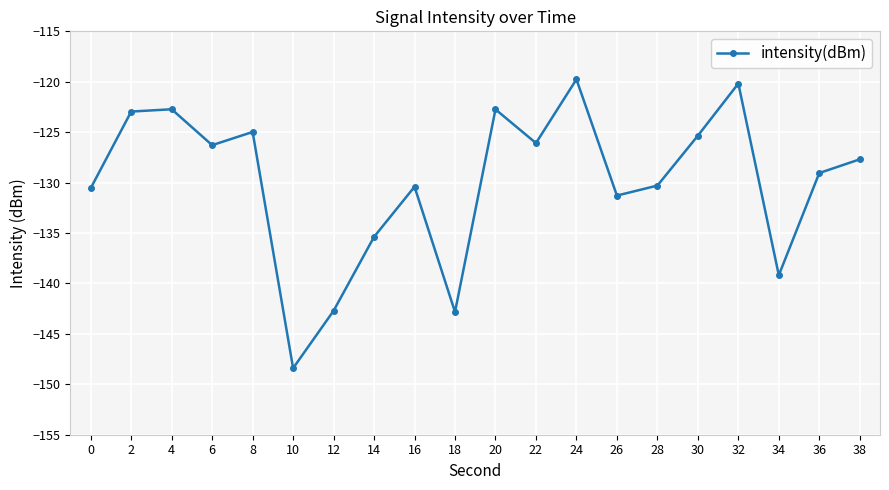

How many interior local peaks (higher than both neighbors) does the data have?

6